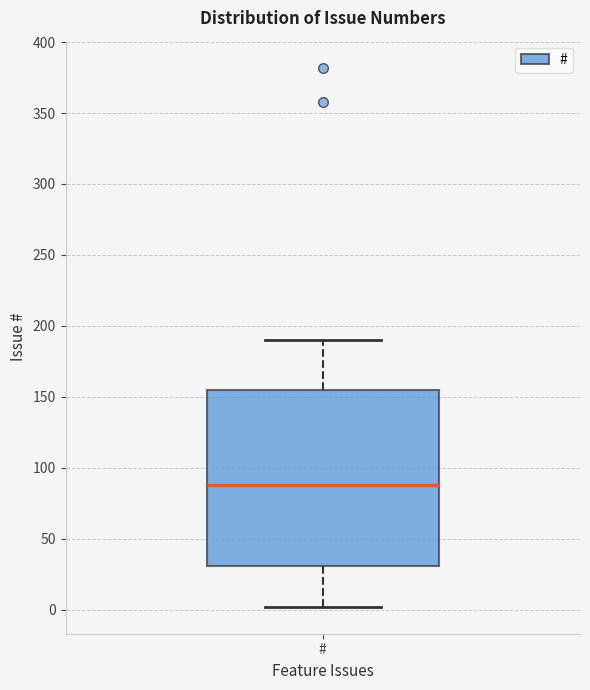

Transcribe this box plot: give where the median line is, the range the box spans, and where the two whiskers end, as read against the y-axis. The values are not printed on the chart, so give them approximately, as read against the axis.

median 90, box 30 to 155, whiskers 0 to 190